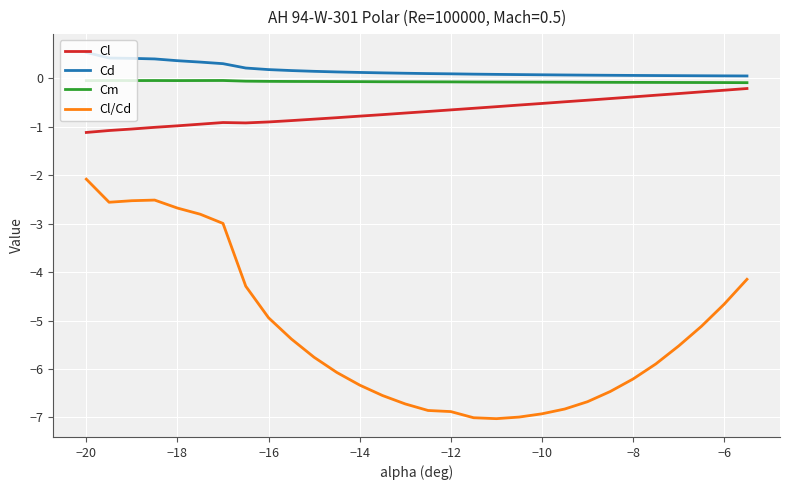

True or false: Cl/Cd and Cm intersect in this chart.

False